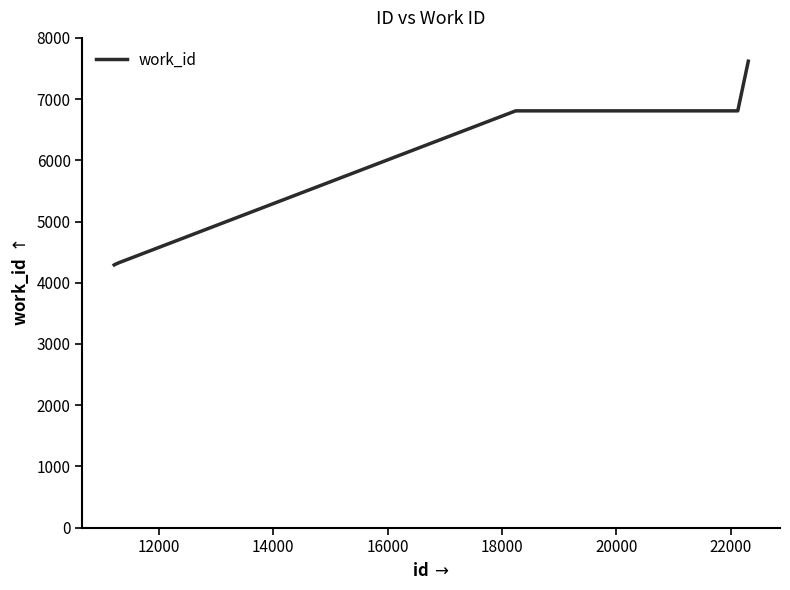

What is the difference between the maximum and minimum values?

3327